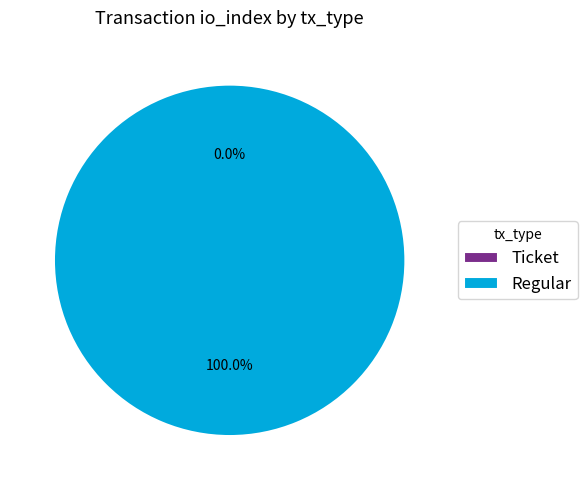

How many segments does this pie chart have?

2